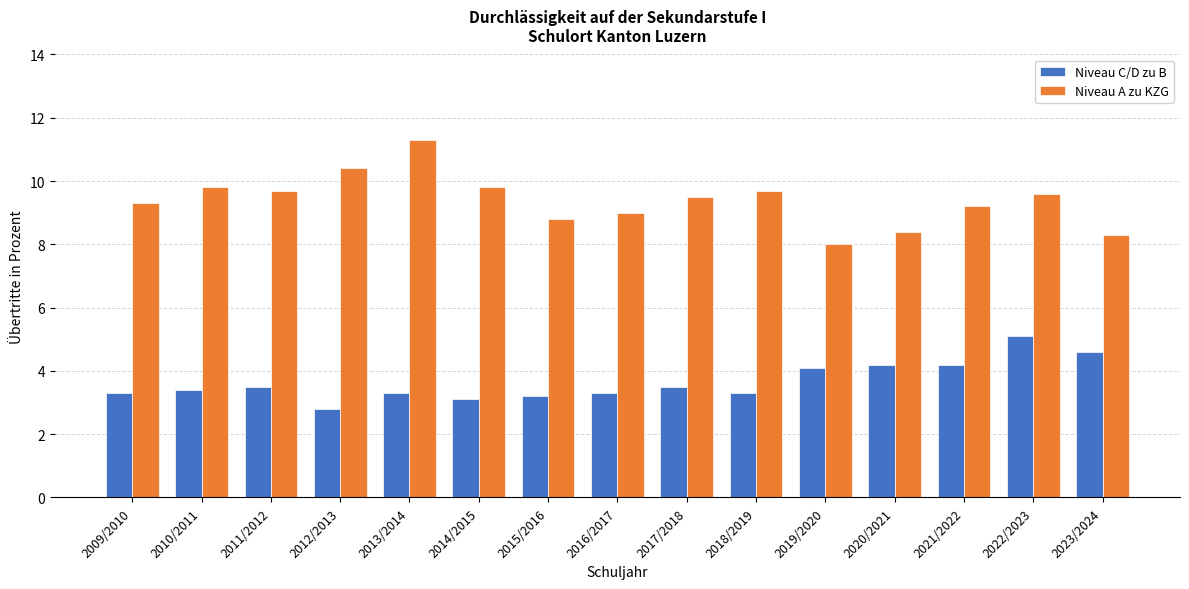

True or false: Niveau C/D zu B has a value of 3.4 at 2010/2011.

True